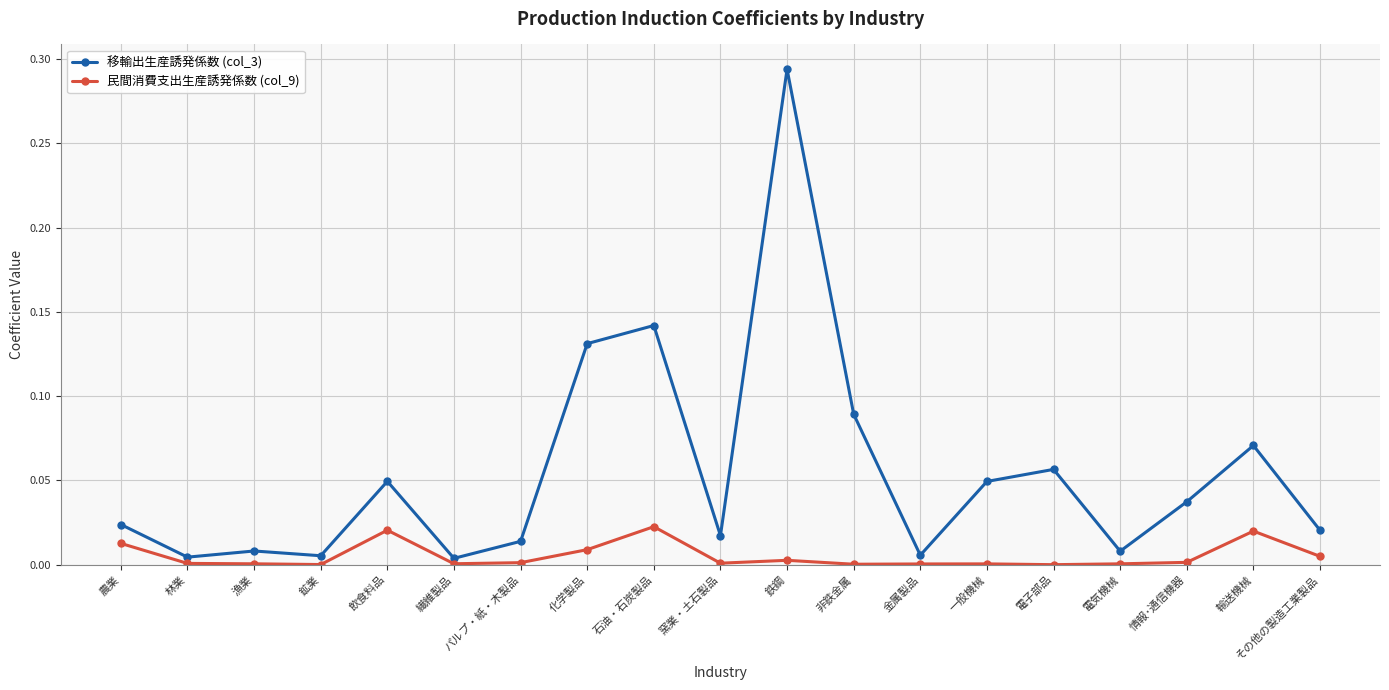

How many categories are shown in the chart?

19